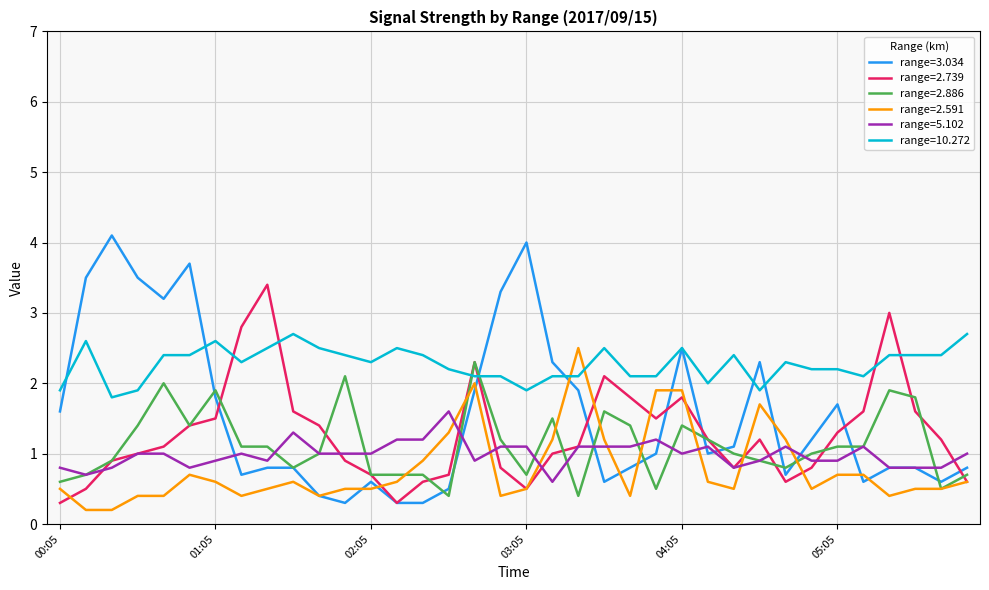

Which series has the widest spread of values?

range=3.034